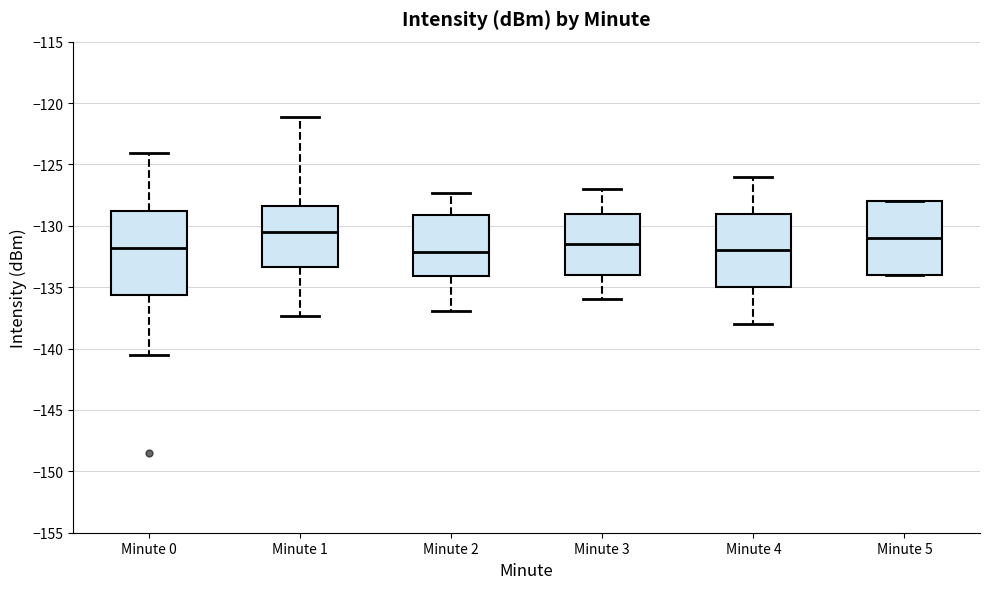

Which box's median line is the highest?

Minute 1